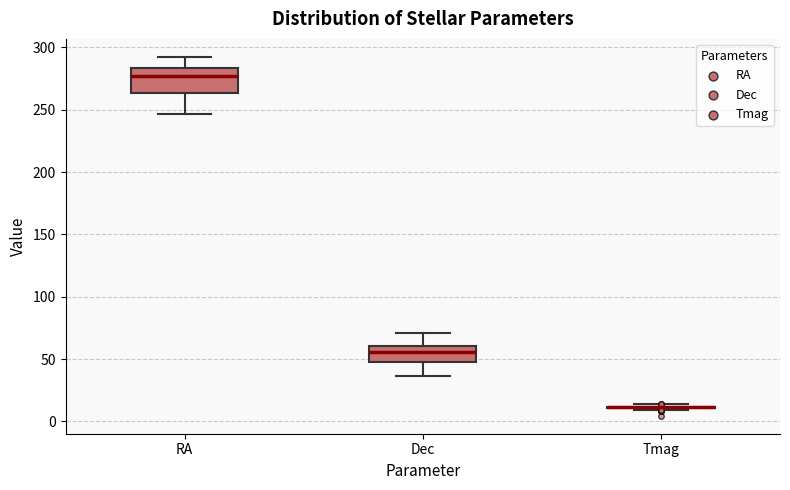

Reading left to right, read every box against the y-axis: the position of its median line, the range the box covers, and the ends of its whiskers. The values are not printed on the chart, so give them approximately, as read against the axis.

RA: median 275, box 265 to 285, whiskers 245 to 290
Dec: median 55, box 45 to 60, whiskers 35 to 70
Tmag: box collapsed to a line at 10, whiskers 10 to 15